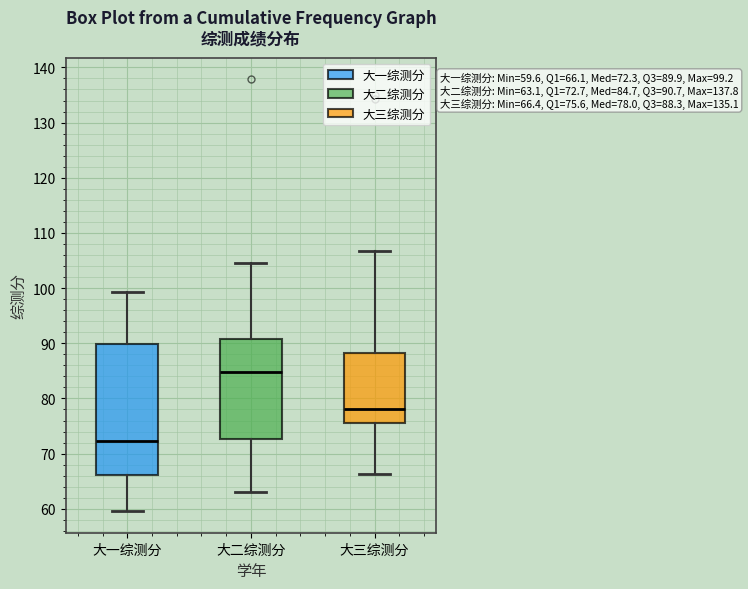

Which box is the tallest, from its lower edge to its upper edge?

大一综测分